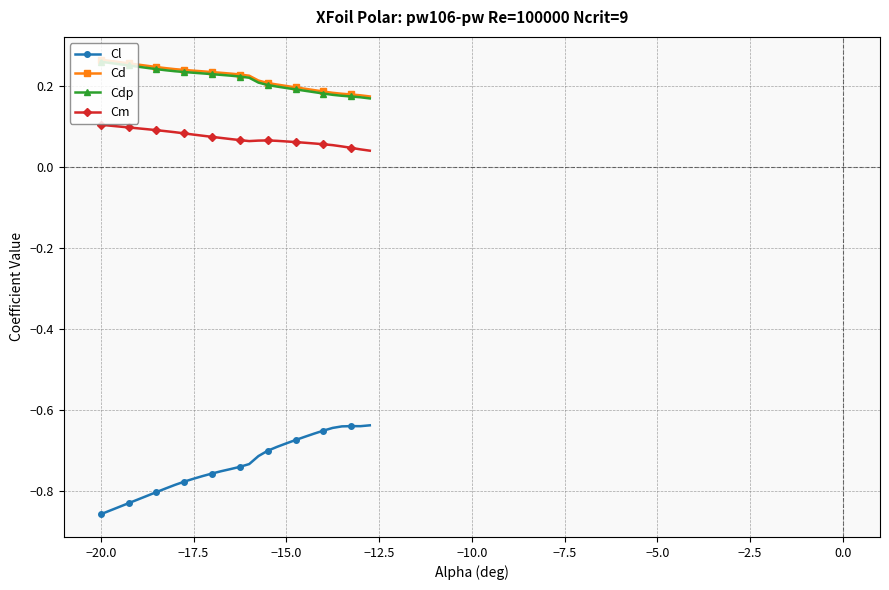

True or false: Cm and Cl intersect in this chart.

False